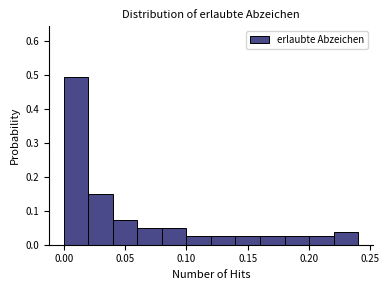

Reading left to right, list every bar in this chart as the range it spans on the x-axis followed by its height. The values are not printed on the chart, so give them approximately, as read against the axis.

0.00 to 0.02: 0.49
0.02 to 0.04: 0.15
0.04 to 0.06: 0.07
0.06 to 0.08: 0.05
0.08 to 0.10: 0.05
0.10 to 0.12: 0.02
0.12 to 0.14: 0.02
0.14 to 0.16: 0.02
0.16 to 0.18: 0.02
0.18 to 0.20: 0.02
0.20 to 0.22: 0.02
0.22 to 0.24: 0.04